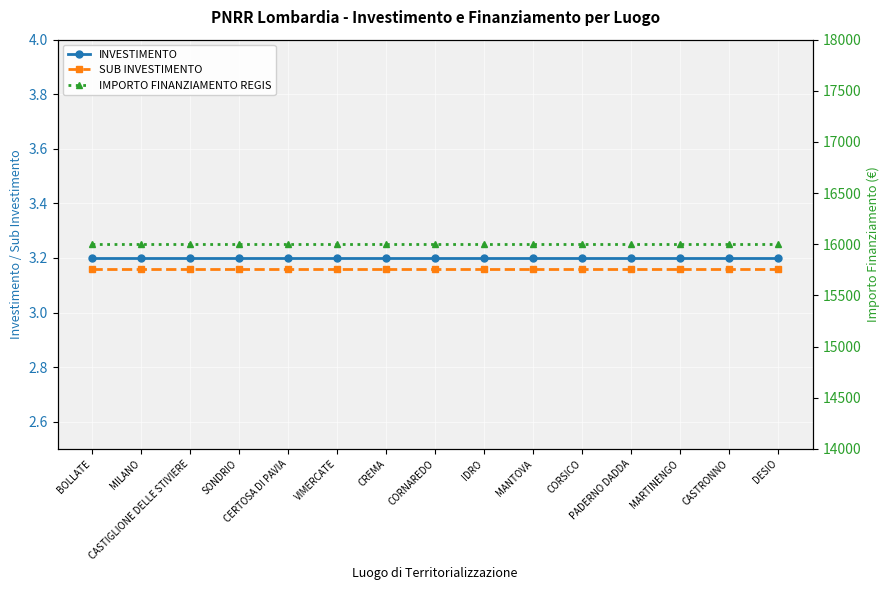

What is the average value of the INVESTIMENTO series?

3.2